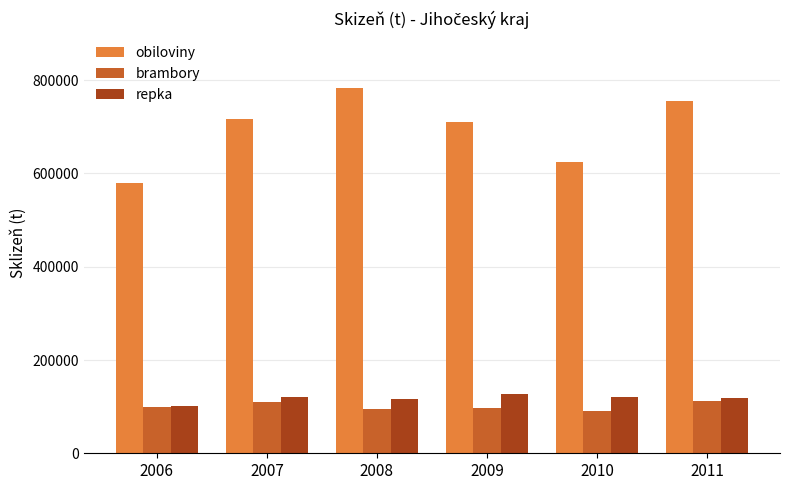

What is the value of the obiloviny bar at the 5th from the left?

624183